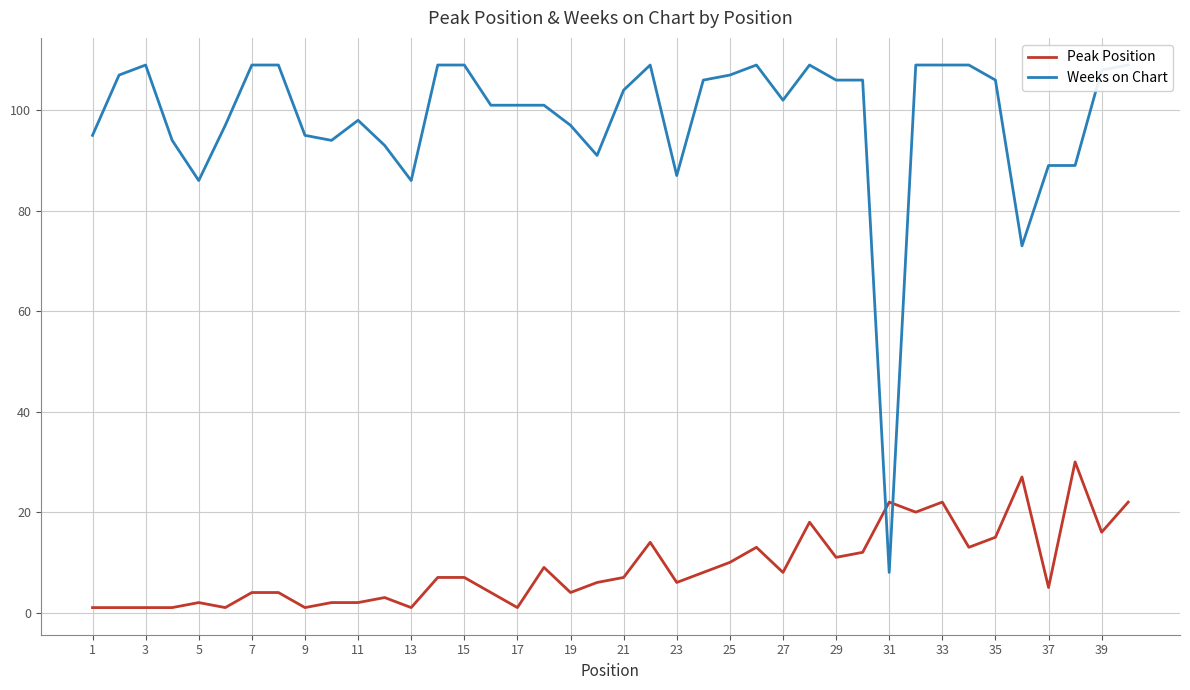

What is the maximum value for Peak Position?

30